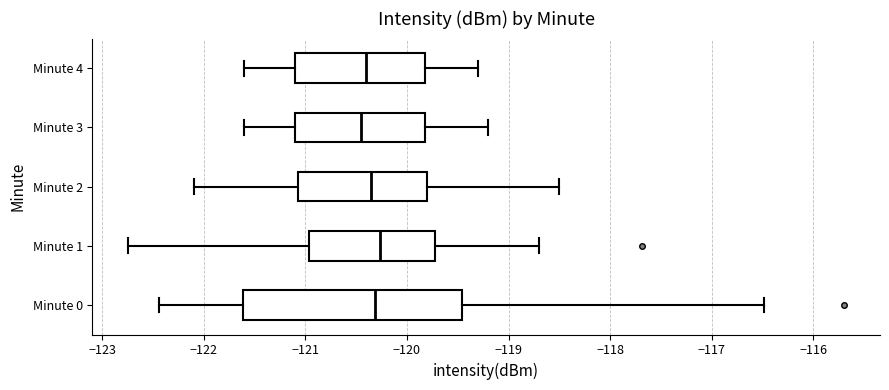

Comparing the boxes themselves (not the whiskers), which one is the widest?

Minute 0